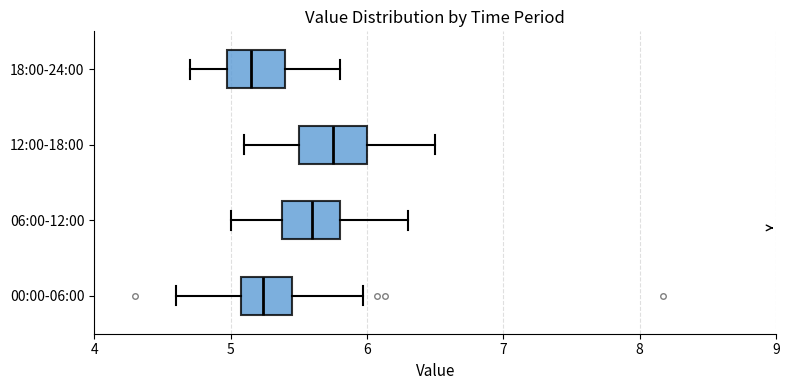

Reading bottom to top, read every box against the x-axis: the position of its median line, the range the box covers, and the ends of its whiskers. The values are not printed on the chart, so give them approximately, as read against the axis.

00:00-06:00: median 5.2, box 5.1 to 5.4, whiskers 4.6 to 6.0
06:00-12:00: median 5.6, box 5.4 to 5.8, whiskers 5.0 to 6.3
12:00-18:00: median 5.8, box 5.5 to 6.0, whiskers 5.1 to 6.5
18:00-24:00: median 5.2, box 5.0 to 5.4, whiskers 4.7 to 5.8